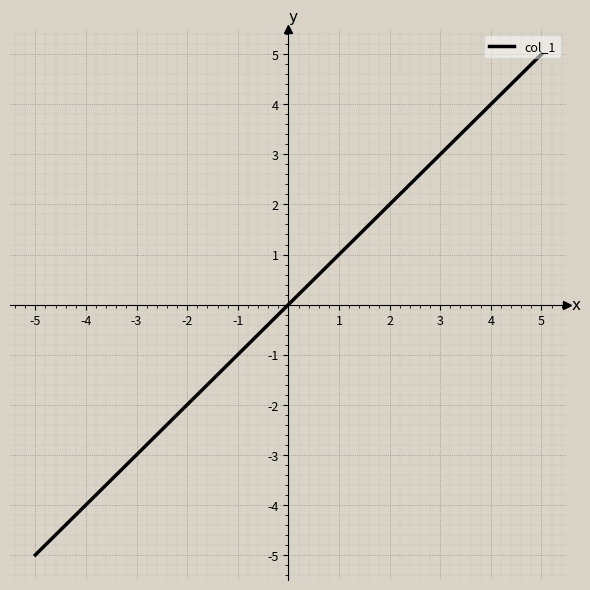

What is the greatest value displayed?

5